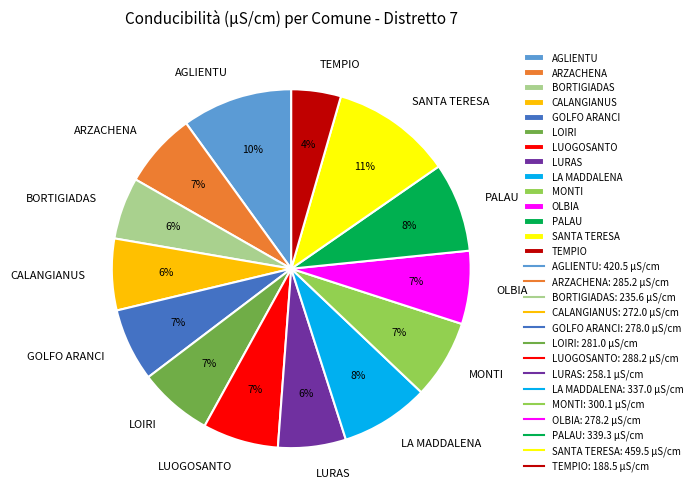

True or false: OLBIA accounts for 7% of the total.

True